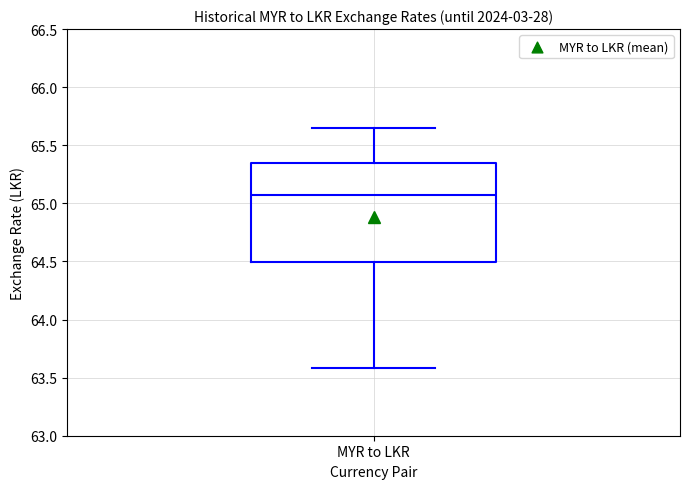

Where does the median line of the box for MYR to LKR sit on the y-axis? The values are not printed on the chart, so give them approximately, as read against the axis.

65.05